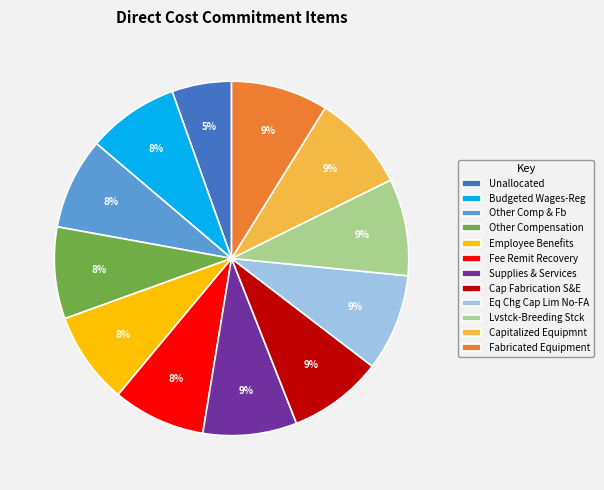

Is there any slice that represents more than half of the pie?

No